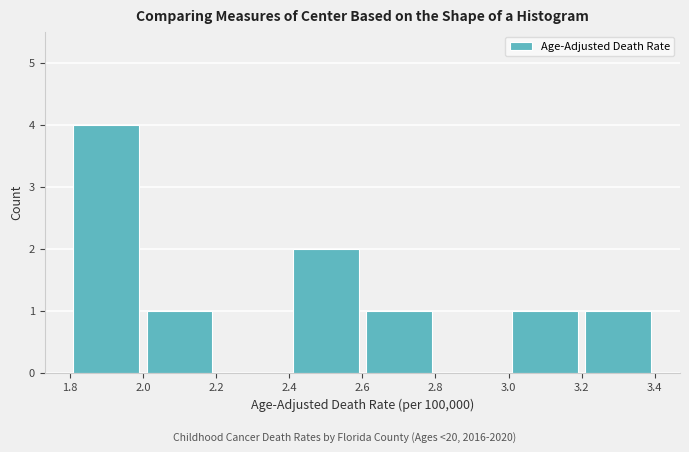

Reading left to right, list every bar in this chart as the range it spans on the x-axis followed by its height. The values are not printed on the chart, so give them approximately, as read against the axis.

1.8 to 2.0: 4
2.0 to 2.2: 1
2.2 to 2.4: 0
2.4 to 2.6: 2
2.6 to 2.8: 1
2.8 to 3.0: 0
3.0 to 3.2: 1
3.2 to 3.4: 1